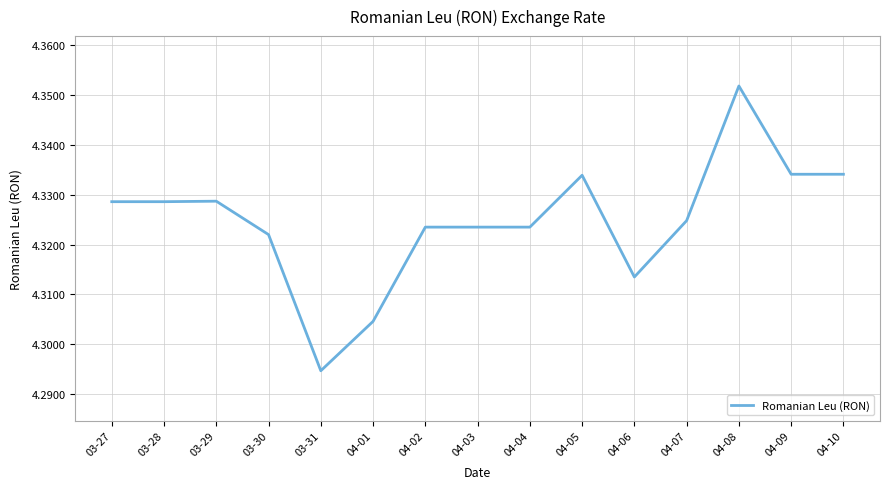

How many values are between 4 and 5?

15